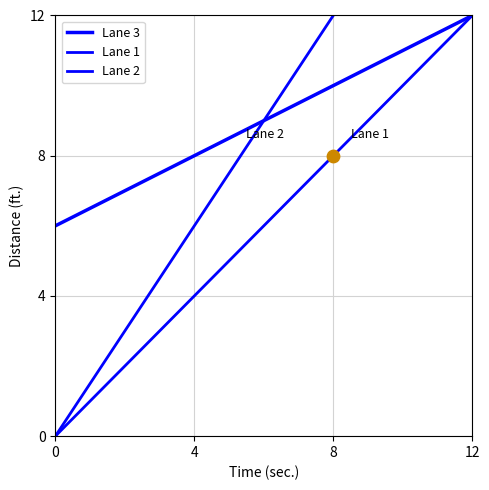

Which series has the largest total across all categories?

Lane 3